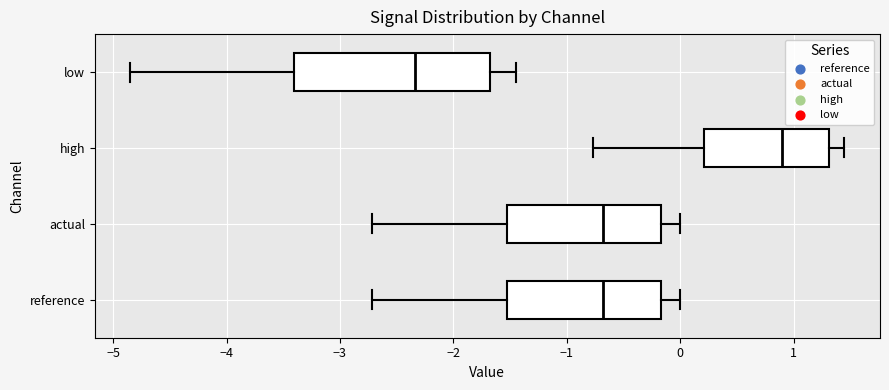

Comparing the boxes themselves (not the whiskers), which one is the widest?

low